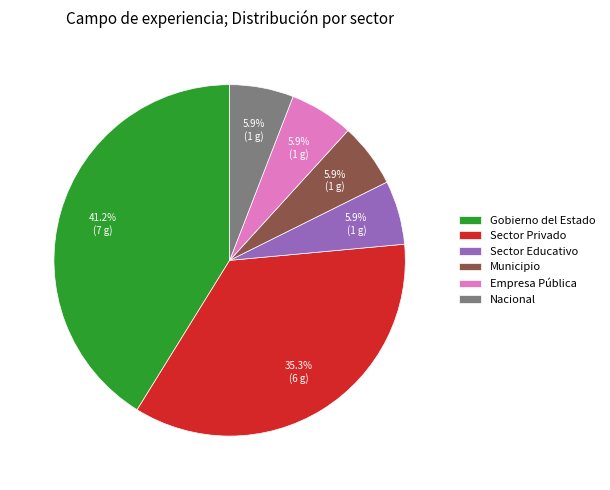

What is the total percentage of Sector Educativo and Municipio?

11.8%